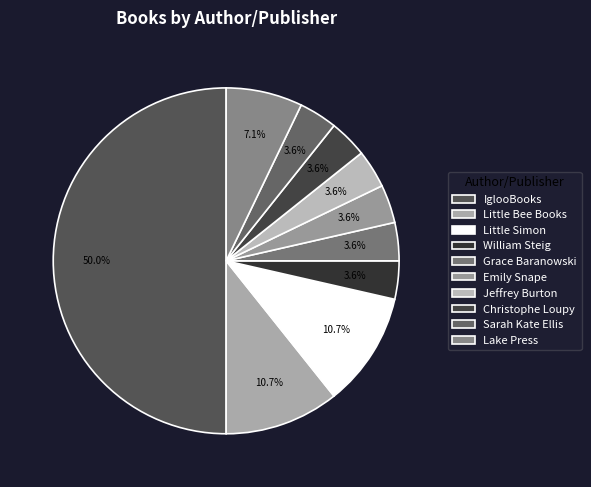

How many slices are in this pie chart?

10